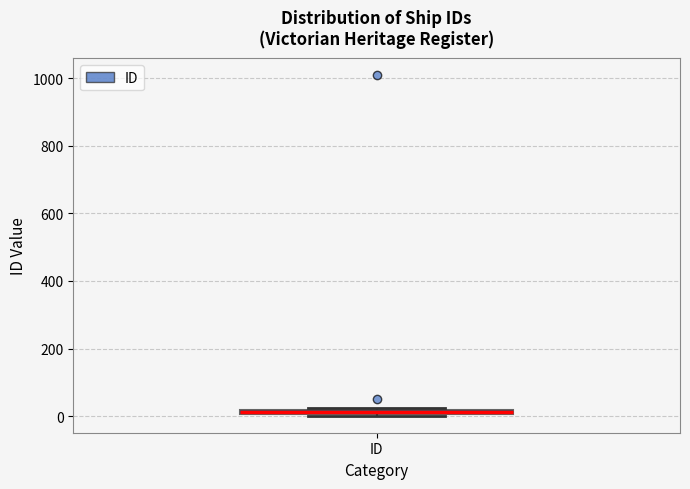

Where is the lower edge of the box for ID on the y-axis? The values are not printed on the chart, so give them approximately, as read against the axis.

0